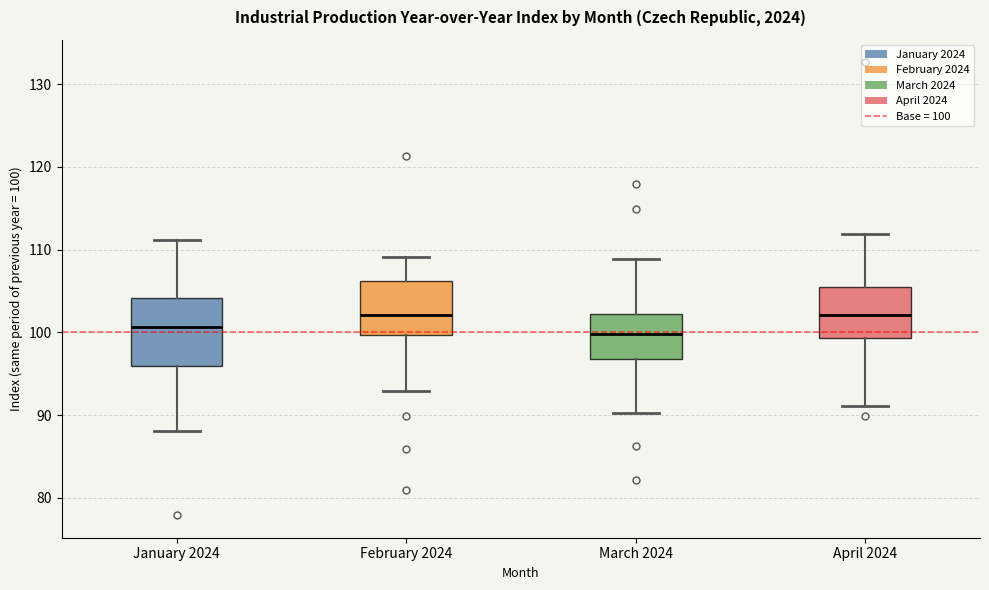

Reading left to right, read every box against the y-axis: the position of its median line, the range the box covers, and the ends of its whiskers. The values are not printed on the chart, so give them approximately, as read against the axis.

January 2024: median 101, box 96 to 104, whiskers 88 to 111
February 2024: median 102, box 100 to 106, whiskers 93 to 109
March 2024: median 100, box 97 to 102, whiskers 90 to 109
April 2024: median 102, box 99 to 105, whiskers 91 to 112